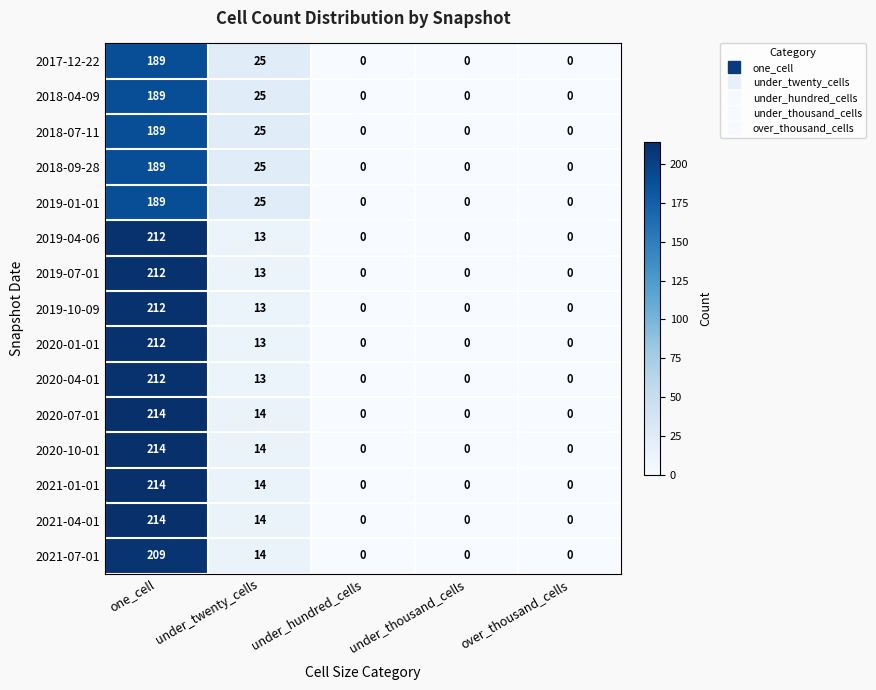

What is the average value of the 2020-10-01 series?

46